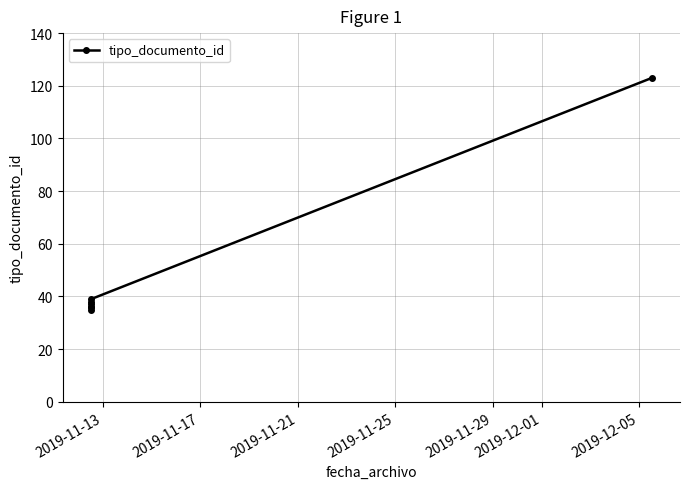

What is the greatest value displayed?

123